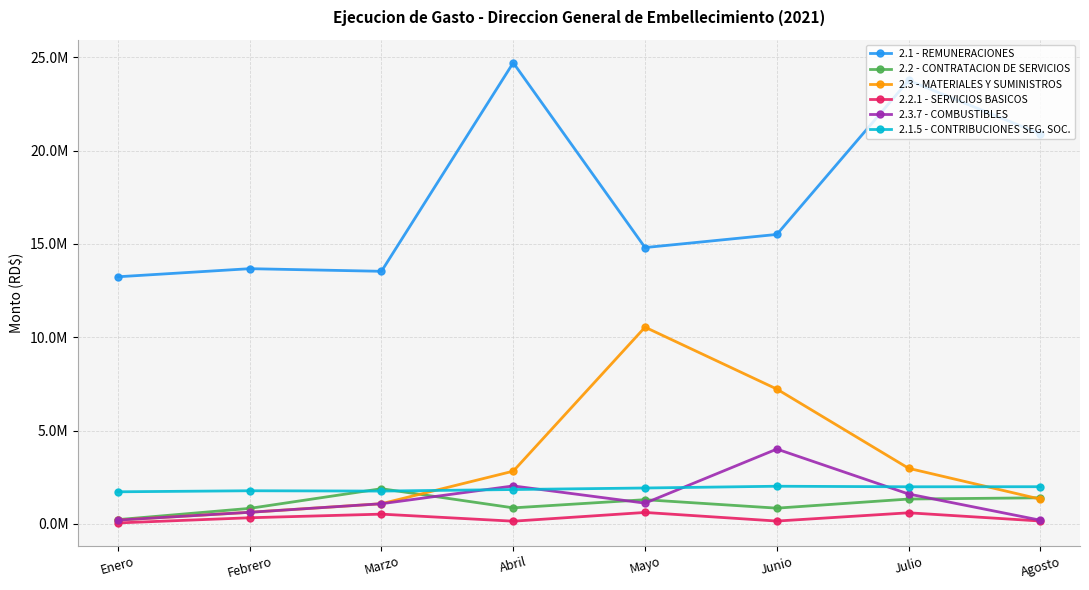

Does the chart have visible grid lines?

Yes